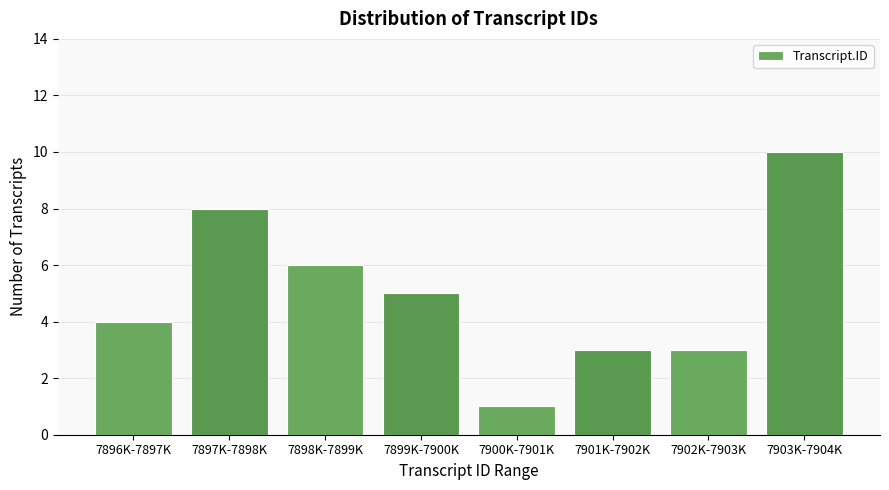

Reading left to right, list all the values displayed in this chart.

7896K-7897K=4	7897K-7898K=8	7898K-7899K=6	7899K-7900K=5	7900K-7901K=1	7901K-7902K=3	7902K-7903K=3	7903K-7904K=10